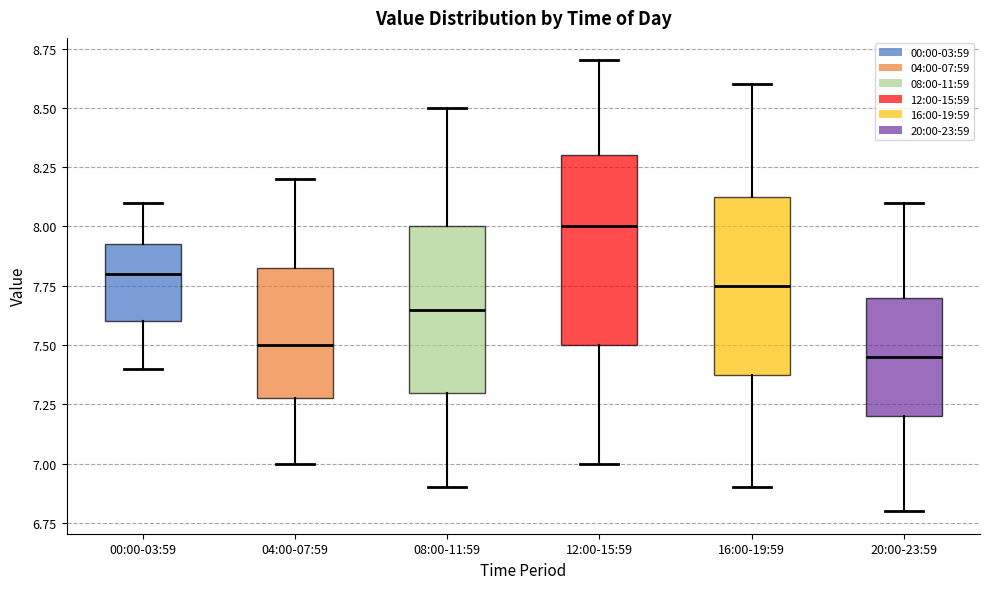

Reading left to right, read every box against the y-axis: the position of its median line, the range the box covers, and the ends of its whiskers. The values are not printed on the chart, so give them approximately, as read against the axis.

00:00-03:59: median 7.80, box 7.60 to 7.95, whiskers 7.40 to 8.10
04:00-07:59: median 7.50, box 7.30 to 7.85, whiskers 7.00 to 8.20
08:00-11:59: median 7.65, box 7.30 to 8.00, whiskers 6.90 to 8.50
12:00-15:59: median 8.00, box 7.50 to 8.30, whiskers 7.00 to 8.70
16:00-19:59: median 7.75, box 7.40 to 8.15, whiskers 6.90 to 8.60
20:00-23:59: median 7.45, box 7.20 to 7.70, whiskers 6.80 to 8.10